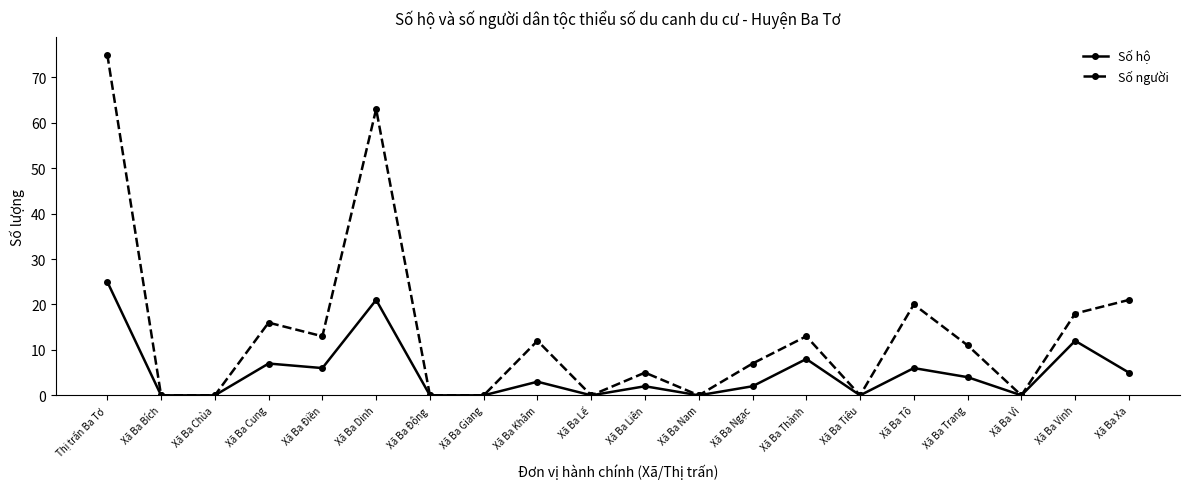

What is the label of the 11th point from the right?

Xã Ba Lế